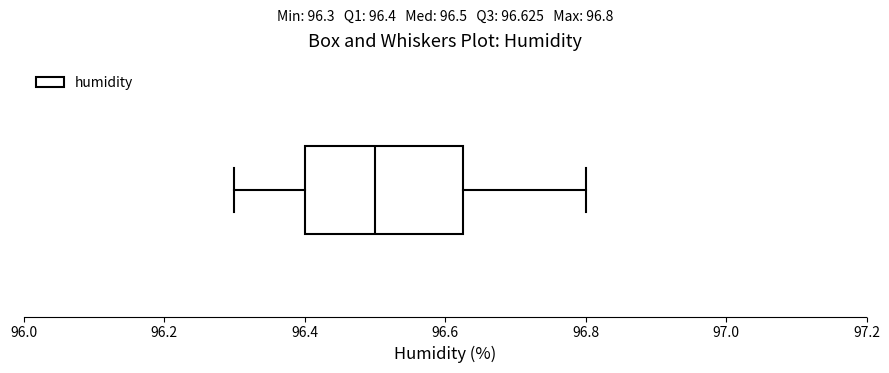

Read this box plot against the x-axis: the position of the median line, the range covered by the box, and the ends of both whiskers. The values are not printed on the chart, so give them approximately, as read against the axis.

median 96.50, box 96.40 to 96.62, whiskers 96.30 to 96.80